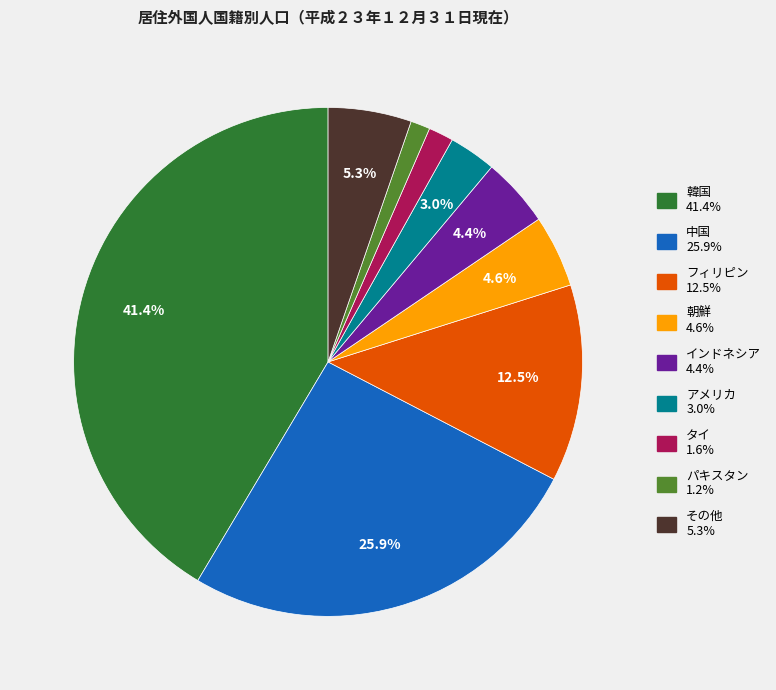

True or false: アメリカ accounts for 9% of the total.

False